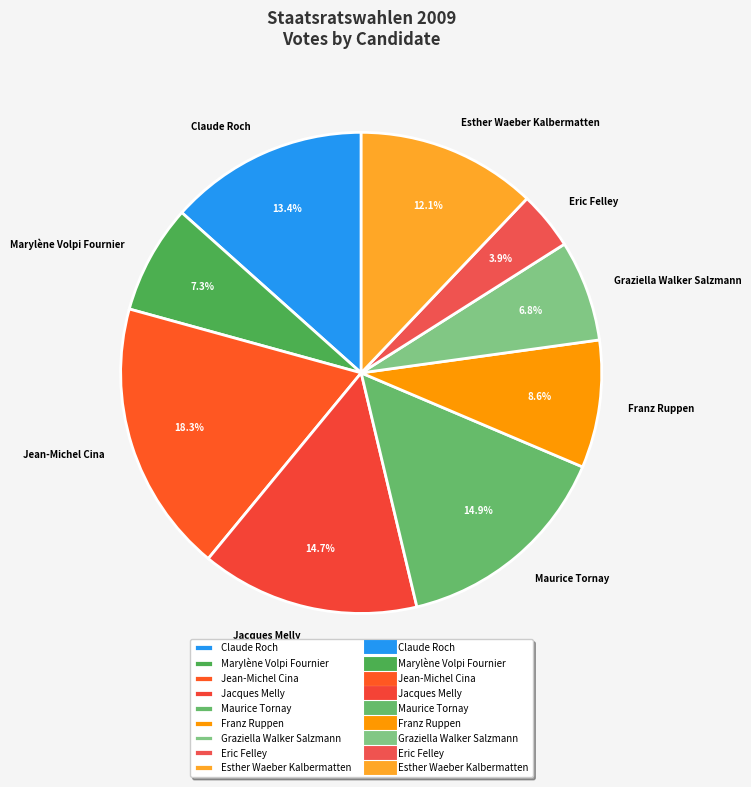

How much of the chart is everything except Maurice Tornay?

85.1%